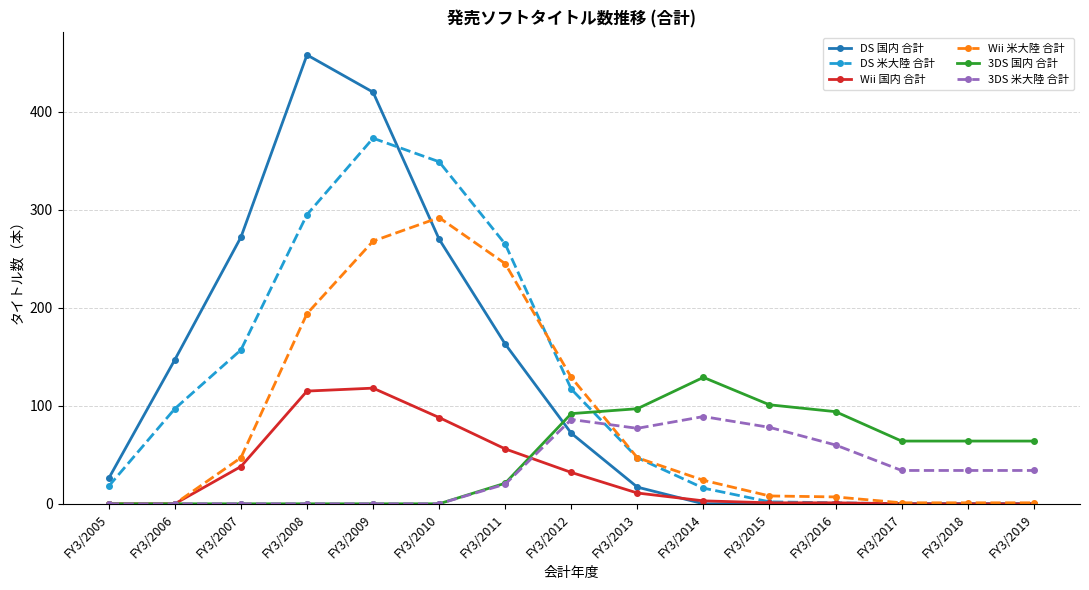

Which series has the largest total across all categories?

DS 国内 合計